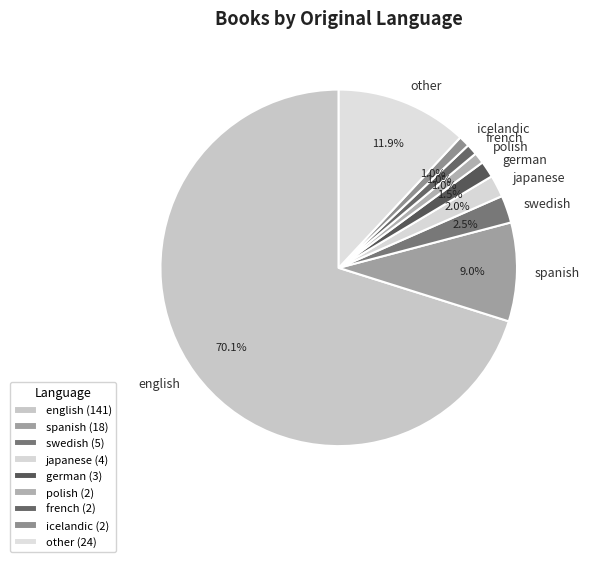

How many slices are in this pie chart?

9